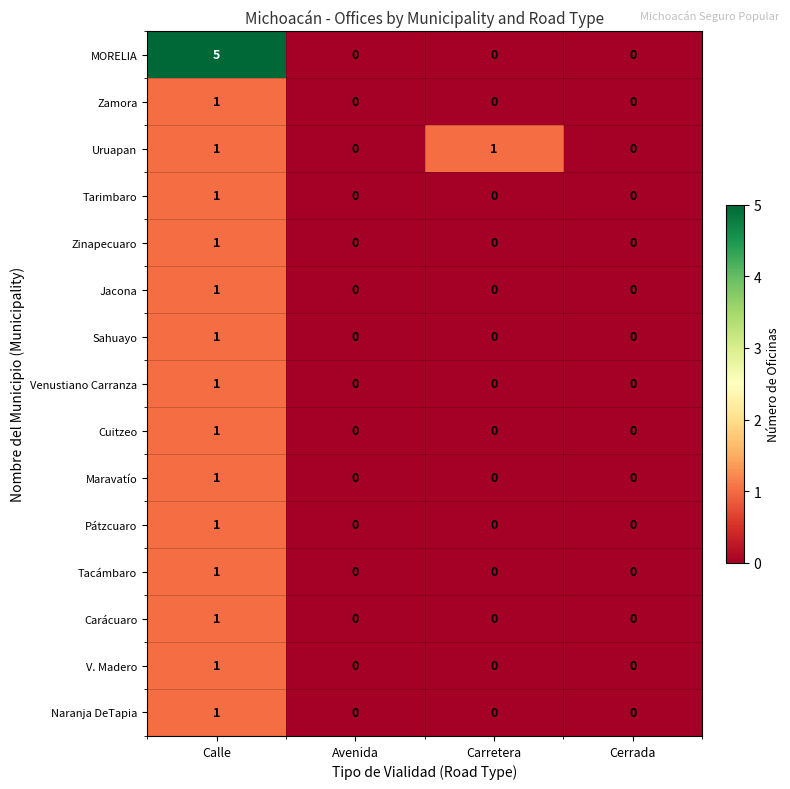

How many MORELIA values are between 0 and 5?

4